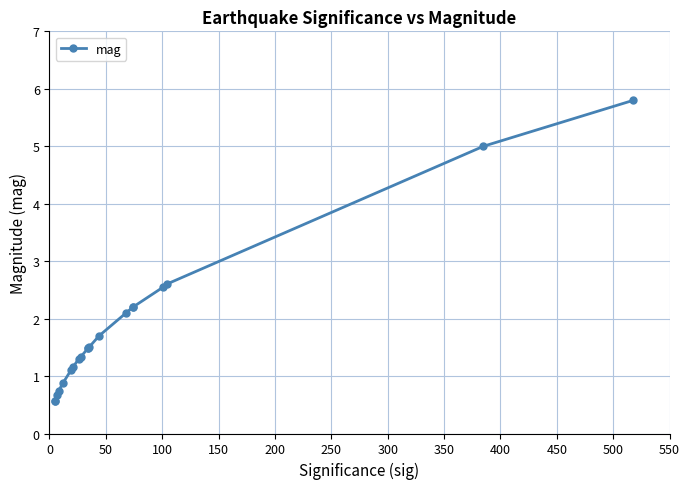

Reading right to left, transcribe all the data shown in this chart.

5.8	5.0	2.6	2.5	2.2	2.2	2.1	1.7	1.5	1.5	1.5	1.3	1.3	1.2	1.1	0.9	0.7	0.7	0.6	0.6